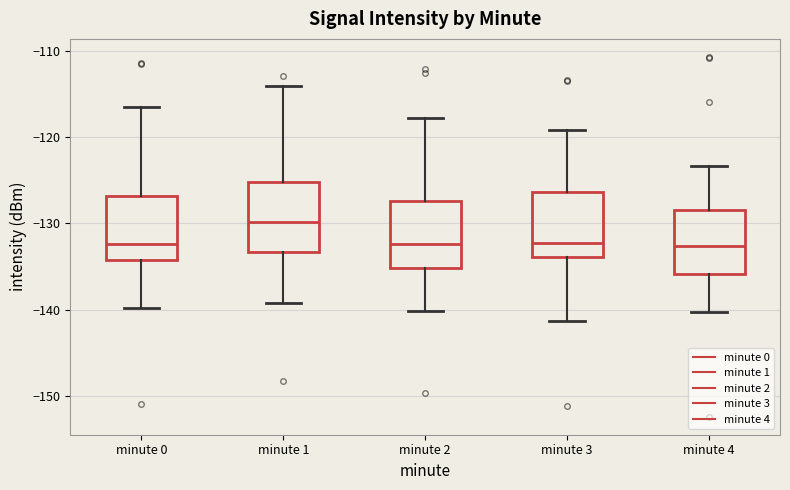

Reading left to right, read every box against the y-axis: the position of its median line, the range the box covers, and the ends of its whiskers. The values are not printed on the chart, so give them approximately, as read against the axis.

minute 0: median -132, box -134 to -127, whiskers -140 to -117
minute 1: median -130, box -133 to -125, whiskers -139 to -114
minute 2: median -132, box -135 to -127, whiskers -140 to -118
minute 3: median -132, box -134 to -126, whiskers -141 to -119
minute 4: median -133, box -136 to -128, whiskers -140 to -123